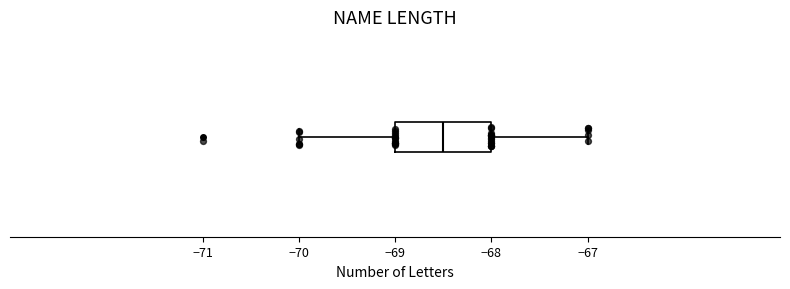

Read this box plot against the x-axis: the position of the median line, the range covered by the box, and the ends of both whiskers. The values are not printed on the chart, so give them approximately, as read against the axis.

median -68.5, box -69.0 to -68.0, whiskers -70.0 to -67.0